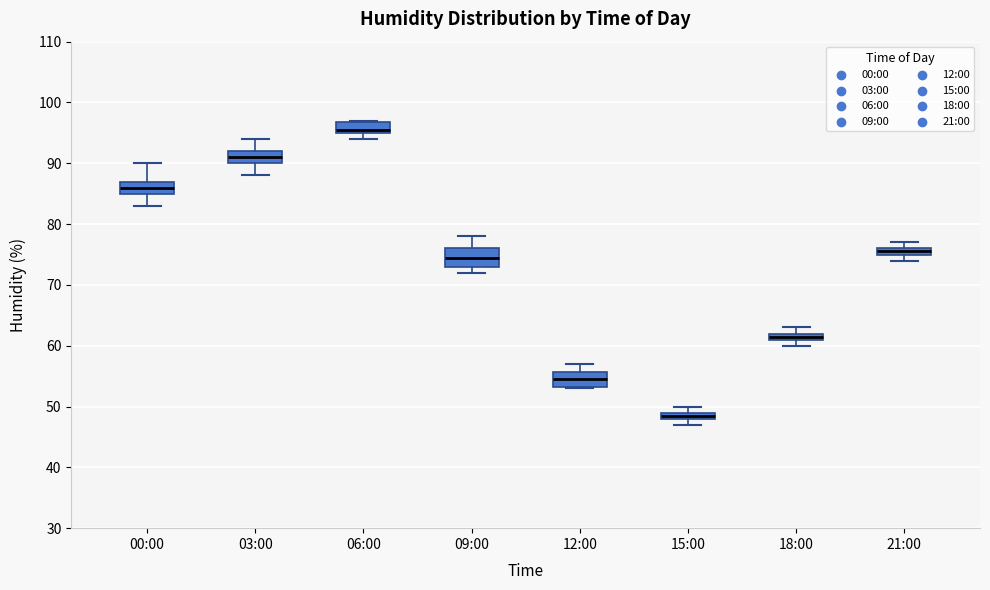

Which box has the highest median line?

06:00